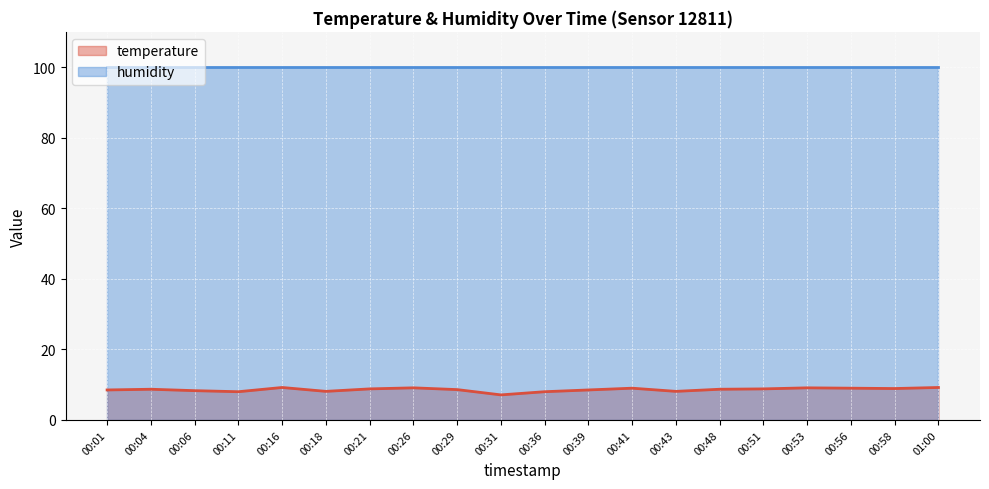

At 00:56, list the series in order from largest to smallest.

humidity, temperature